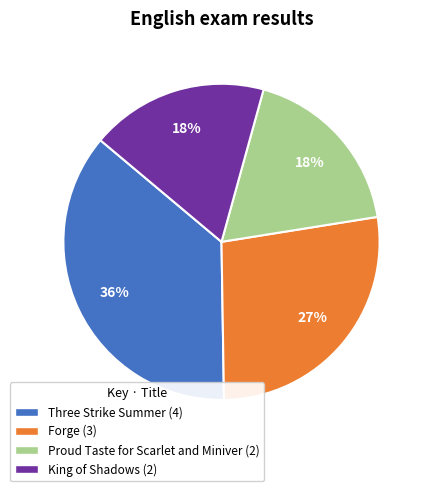

What is the largest slice in the pie chart?

Three Strike Summer